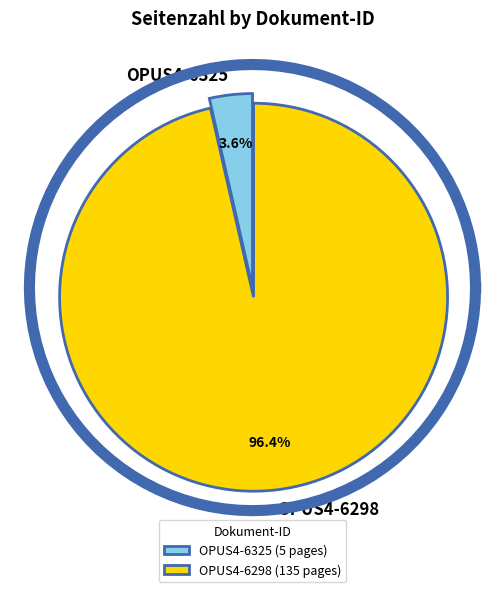

Is it true that OPUS4-6298 is 99% of the pie?

False